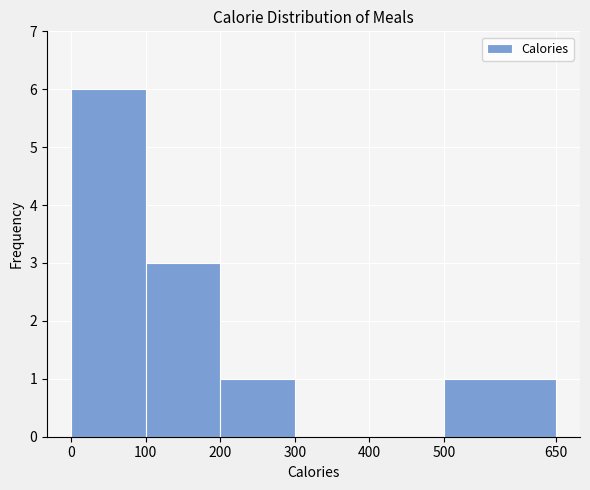

What is the height of the bar covering 100 to 200 on the x-axis? The values are not printed on the chart, so give them approximately, as read against the axis.

3